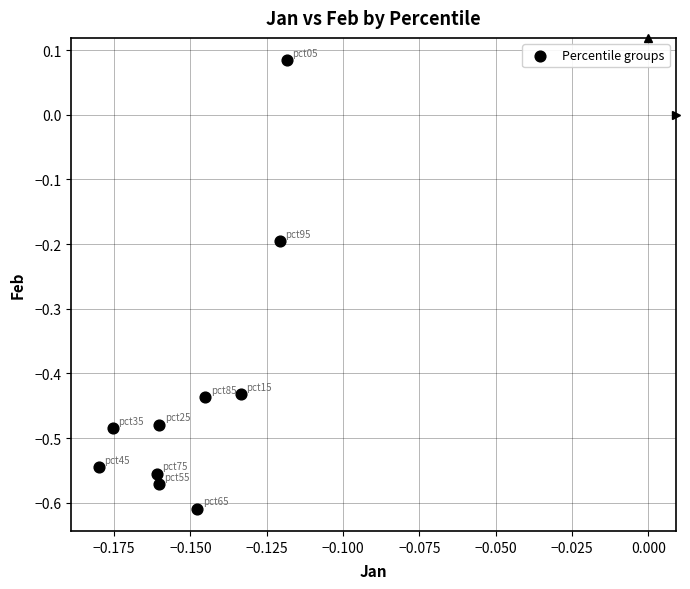

What is the range of Y values (max minus min)?

0.7